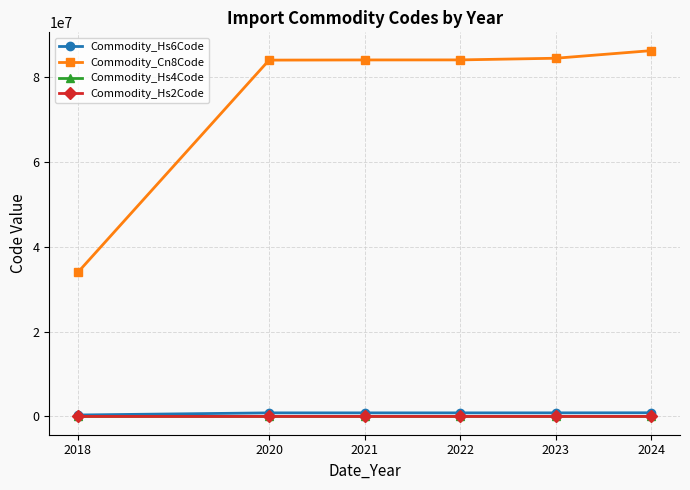

At how many categories does at least one series exceed 2304613?

6